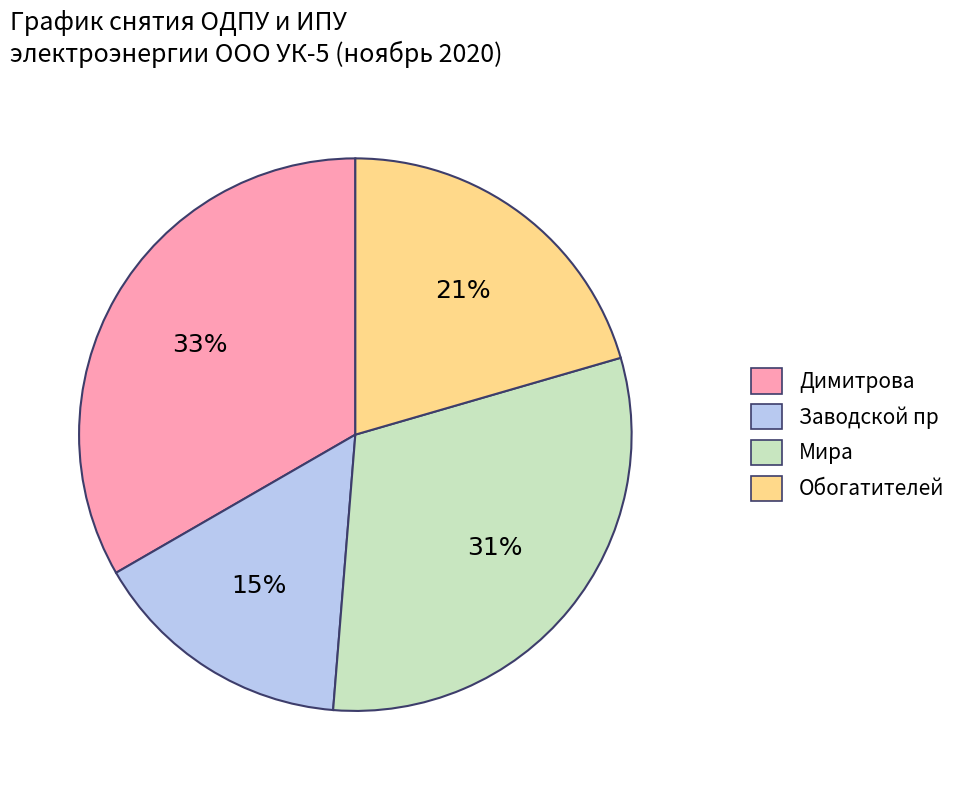

What is the ratio of the value at Мира to the value at Обогатителей?

1.5